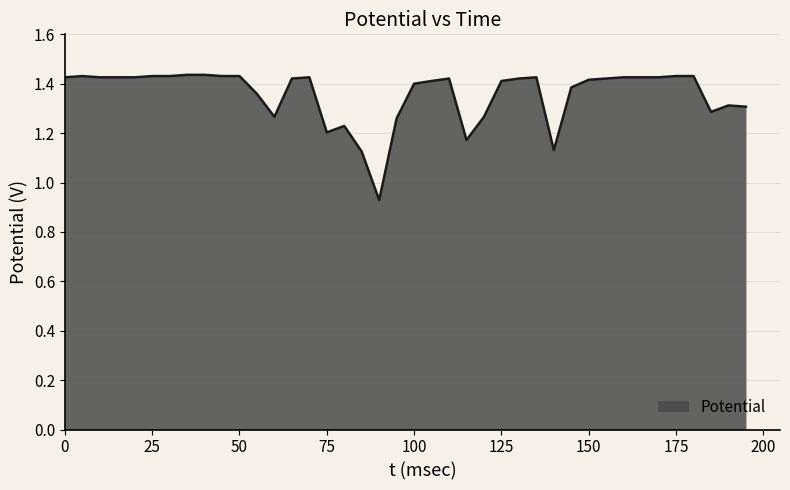

Does the chart display data point markers on the line(s)?

No